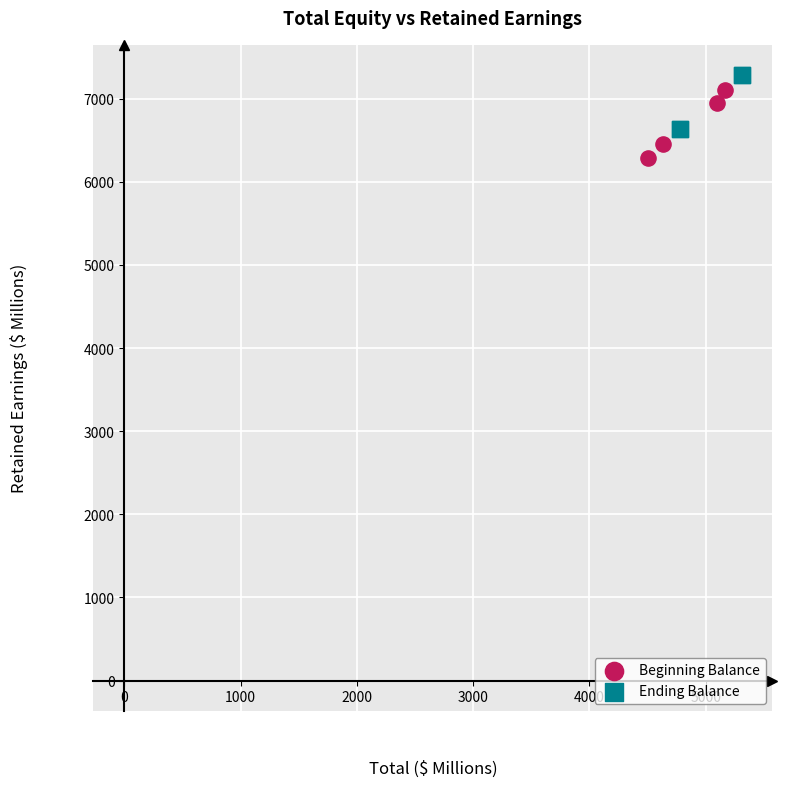

What are all the series names shown in the legend?

Beginning Balance, Ending Balance